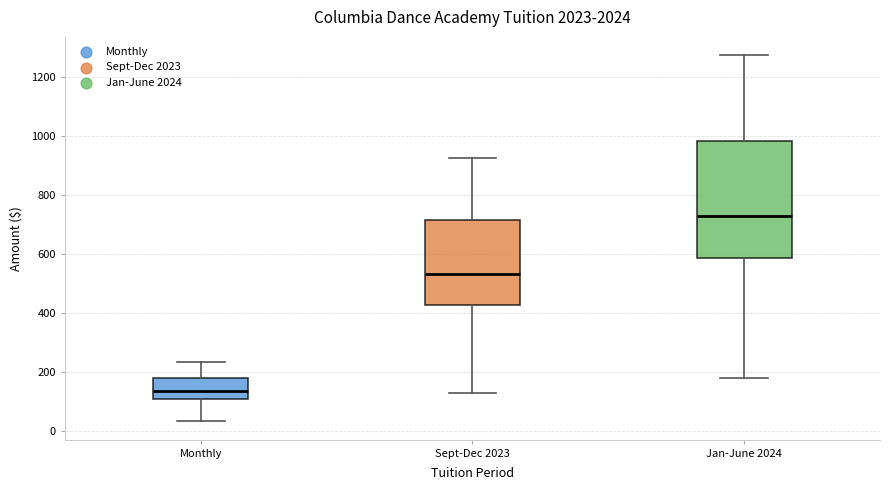

Where is the lower edge of the box for Jan-June 2024 on the y-axis? The values are not printed on the chart, so give them approximately, as read against the axis.

580